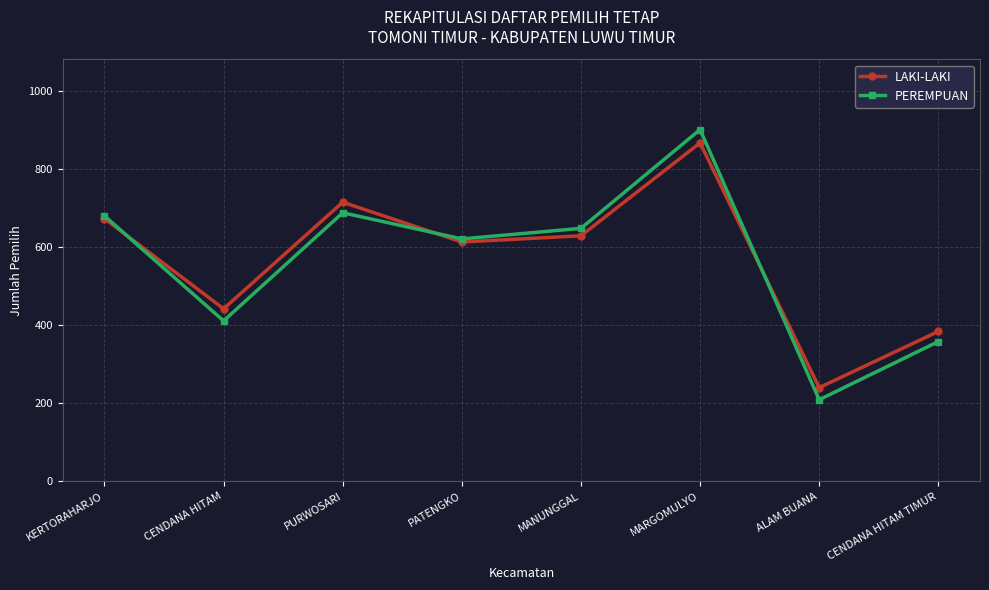

Count the number of data series in this chart.

2